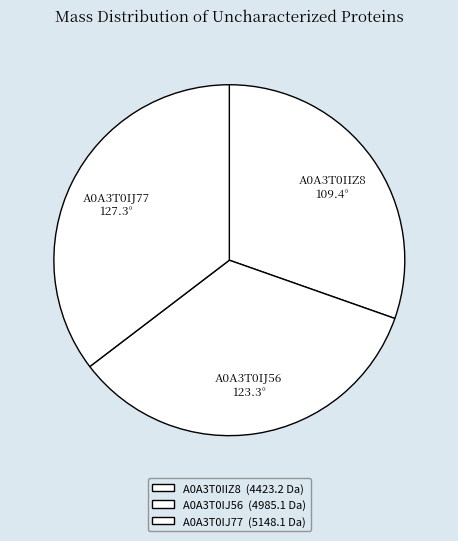

Which slice is the smallest?

tr|A0A3T0IIZ8|A0A3T0IIZ8_9CAUD